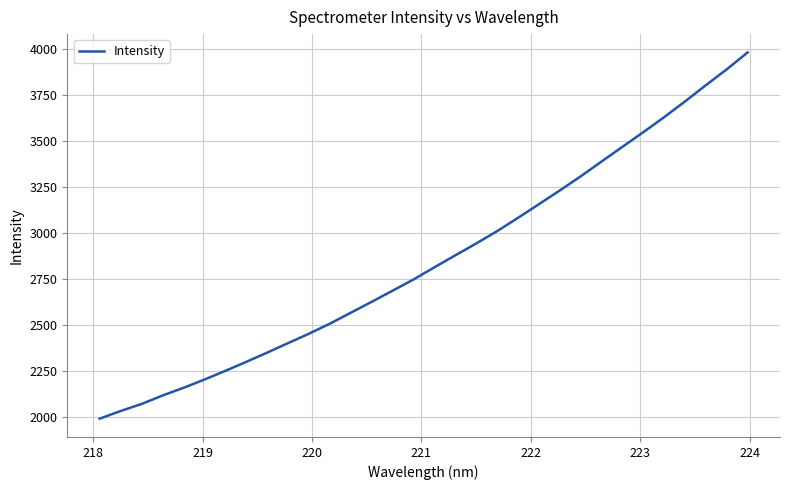

What is the sum of all values?

91269.2